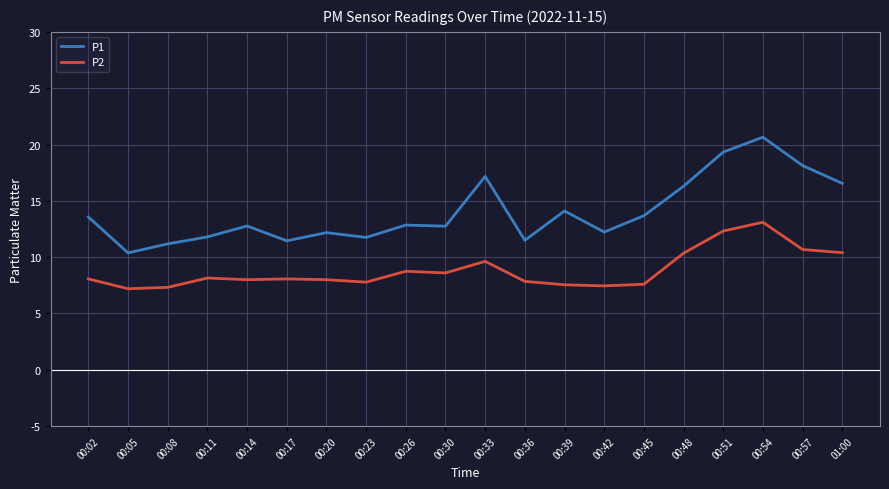

What position from the left is 00:26?

9